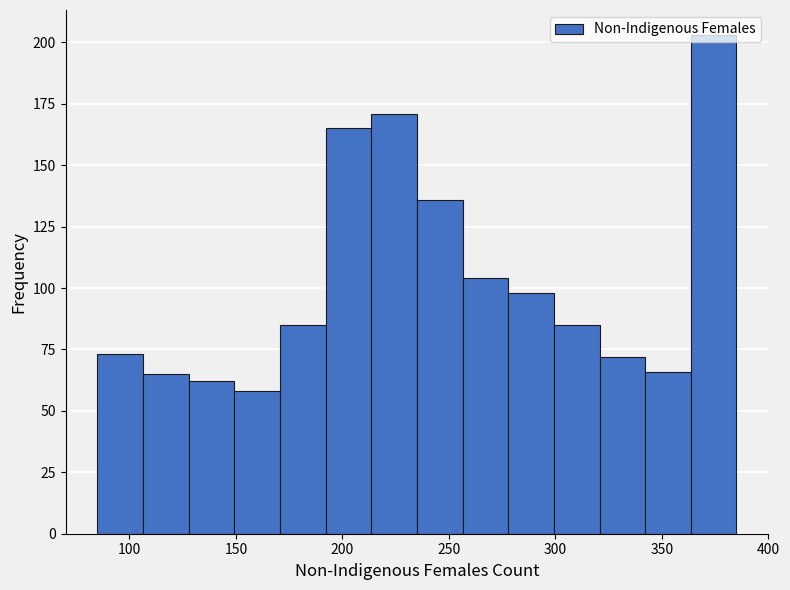

Which range on the x-axis has the tallest bar?

365 to 385